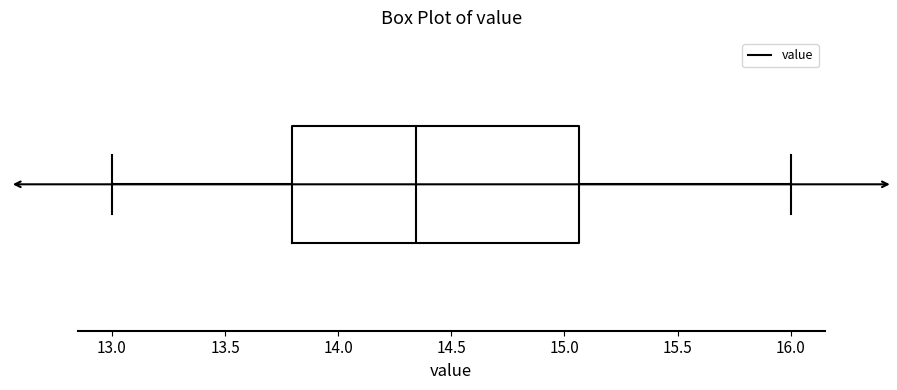

Transcribe this box plot: give where the median line is, the range the box spans, and where the two whiskers end, as read against the x-axis. The values are not printed on the chart, so give them approximately, as read against the axis.

median 14.35, box 13.80 to 15.05, whiskers 13.00 to 16.00